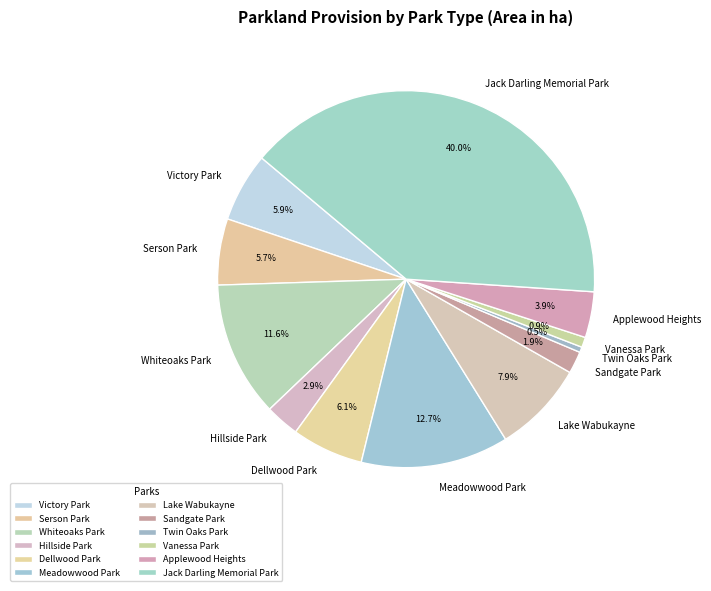

What percentage is the Victory Park slice, to the nearest percent?

6%